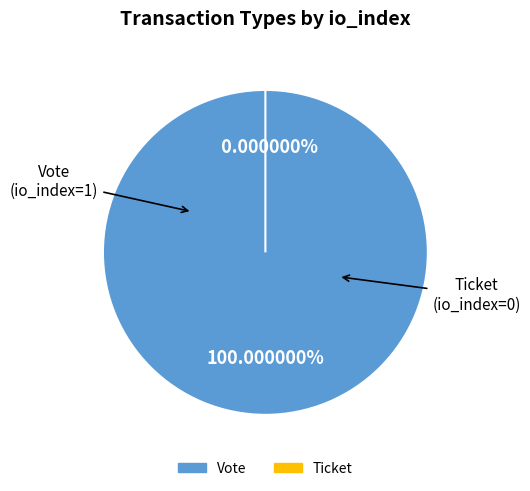

How many segments does this pie chart have?

2